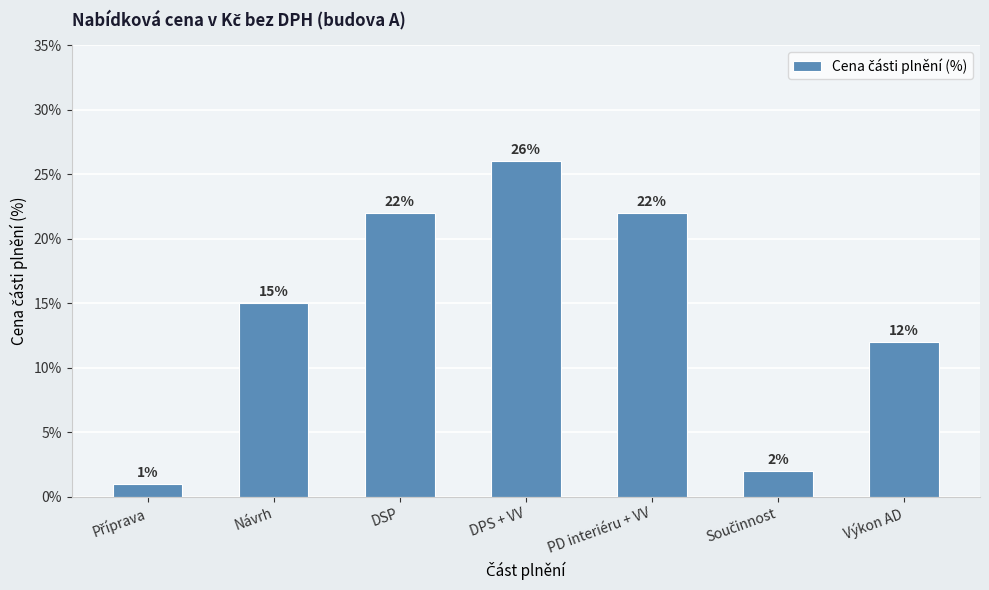

Reading right to left, what are all the values shown in this chart?

0.1	0.0	0.2	0.3	0.2	0.1	0.0